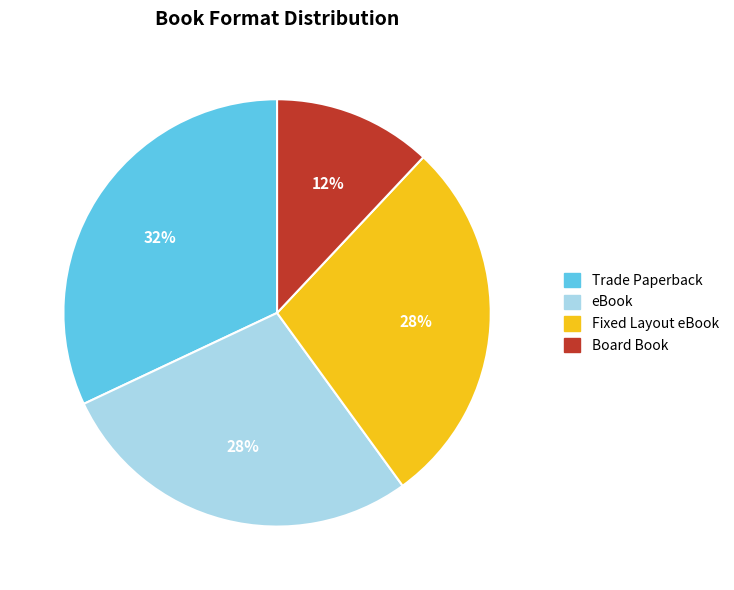

How many segments does this pie chart have?

4